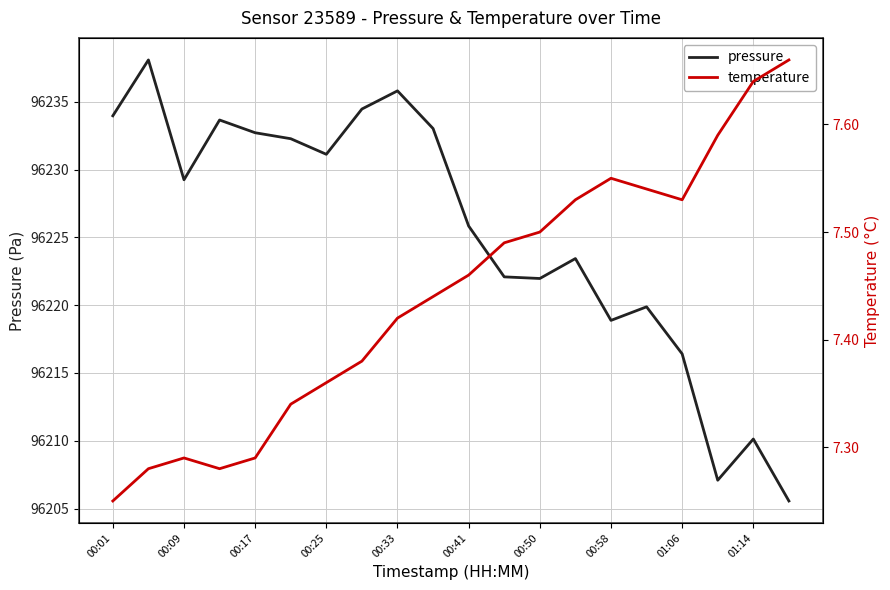

Which series has the widest spread of values?

pressure